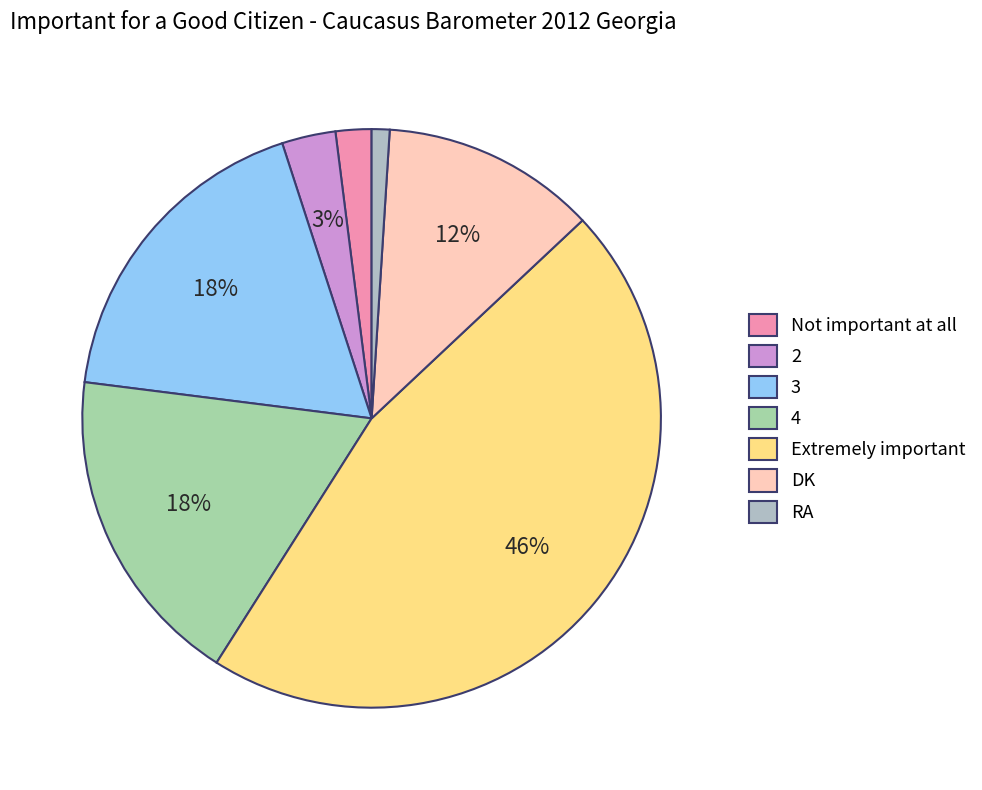

Approximately how many times larger is the value at 4 compared to Not important at all?

9.0